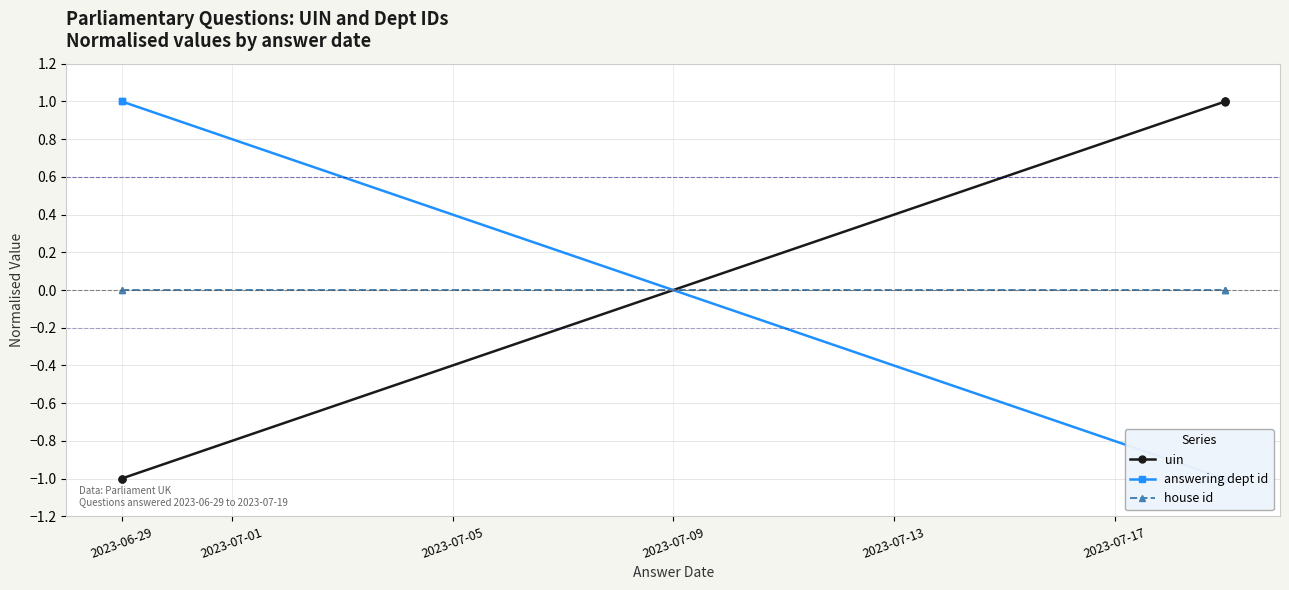

True or false: uin and answering dept id cross at least once.

True